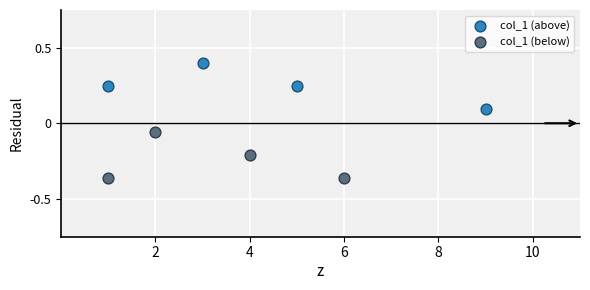

Which series contains the lowest Y value?

col_1 (below)